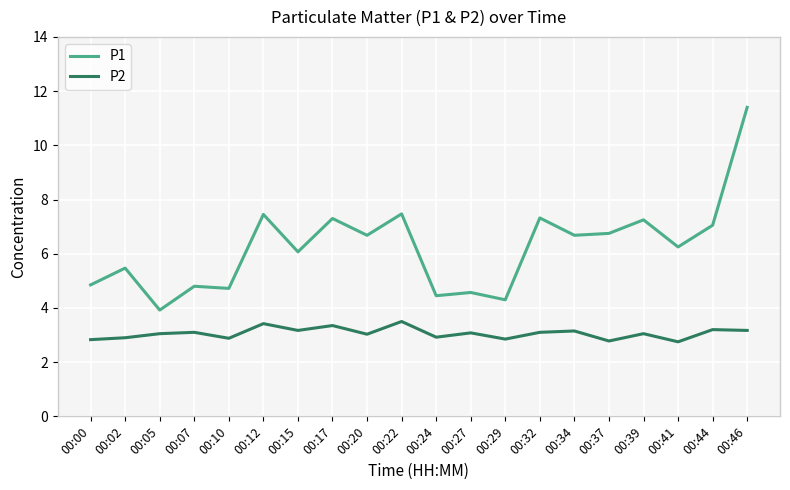

The P2 series shows 4.1 at 00:05. True or false?

False